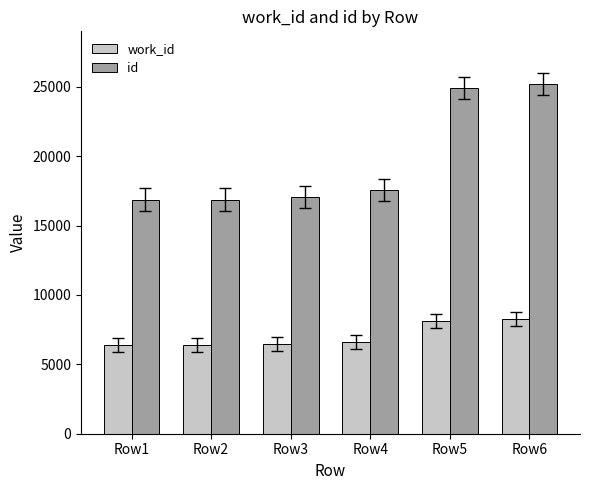

The id series shows 9098 at Row4. True or false?

False